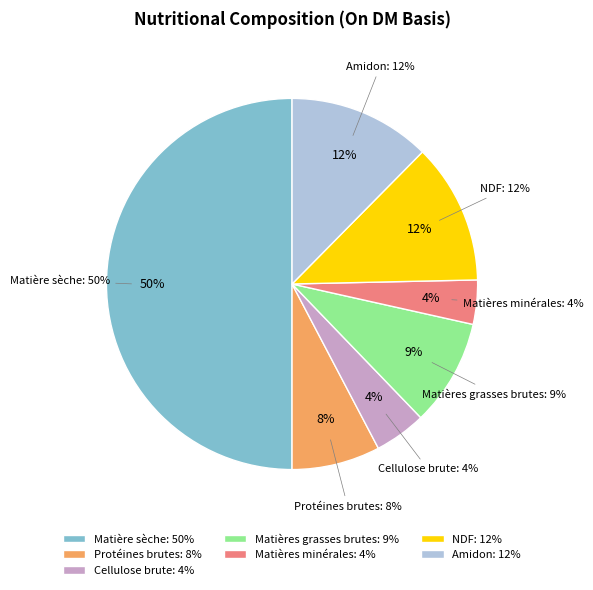

True or false: Amidon accounts for 12% of the total.

True